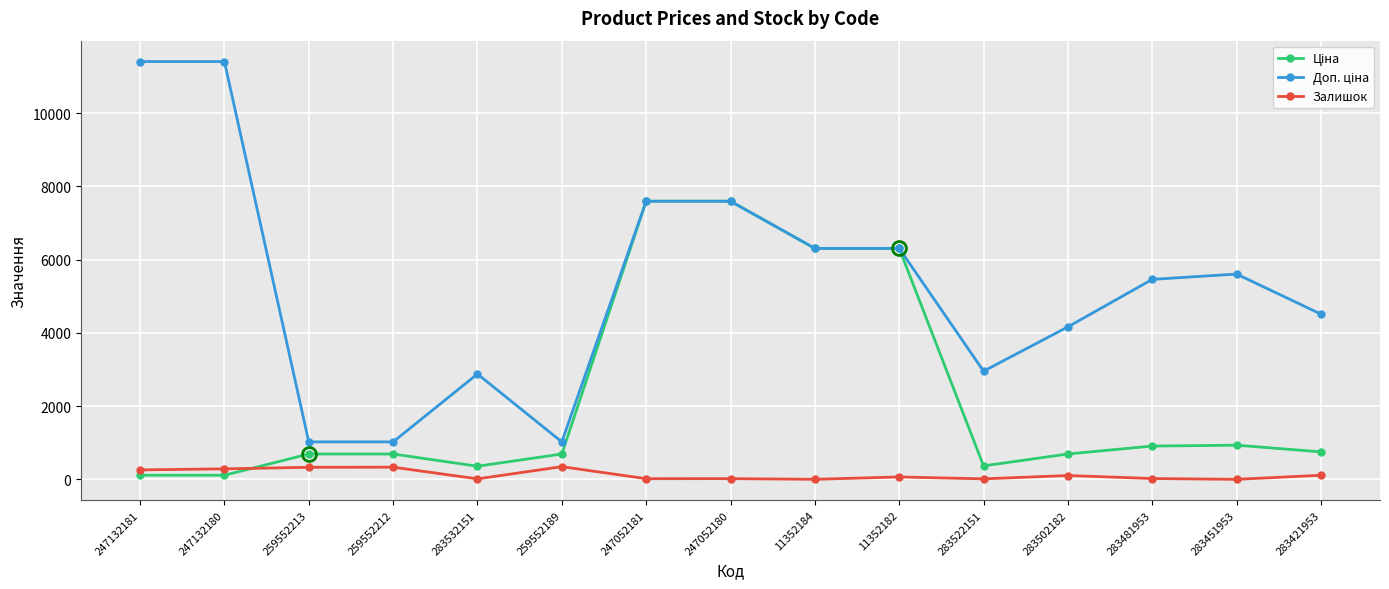

Is this an area chart (filled region under the line)?

No